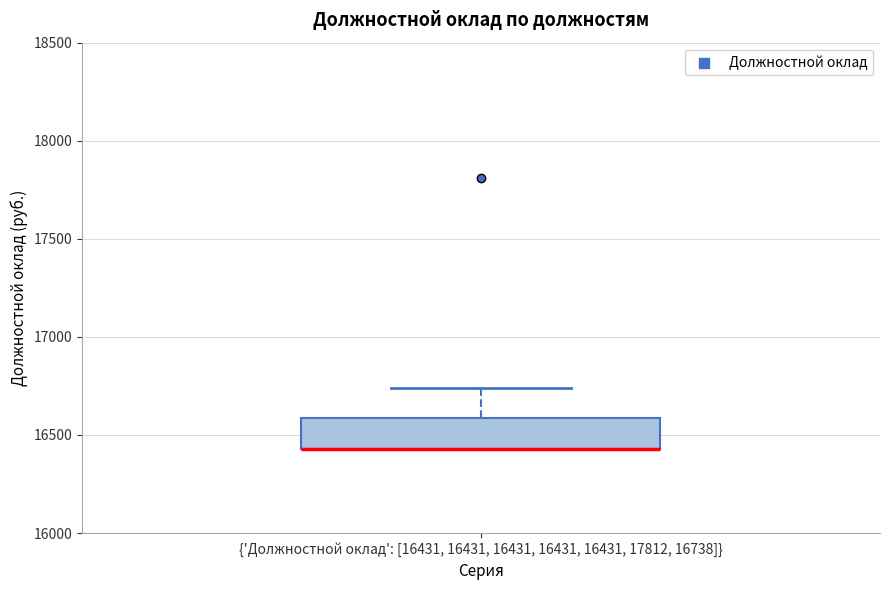

Transcribe this box plot: give where the median line is, the range the box spans, and where the two whiskers end, as read against the y-axis. The values are not printed on the chart, so give them approximately, as read against the axis.

median 16450 (drawn on the box's lower edge), box 16450 to 16600, whiskers 16450 to 16750